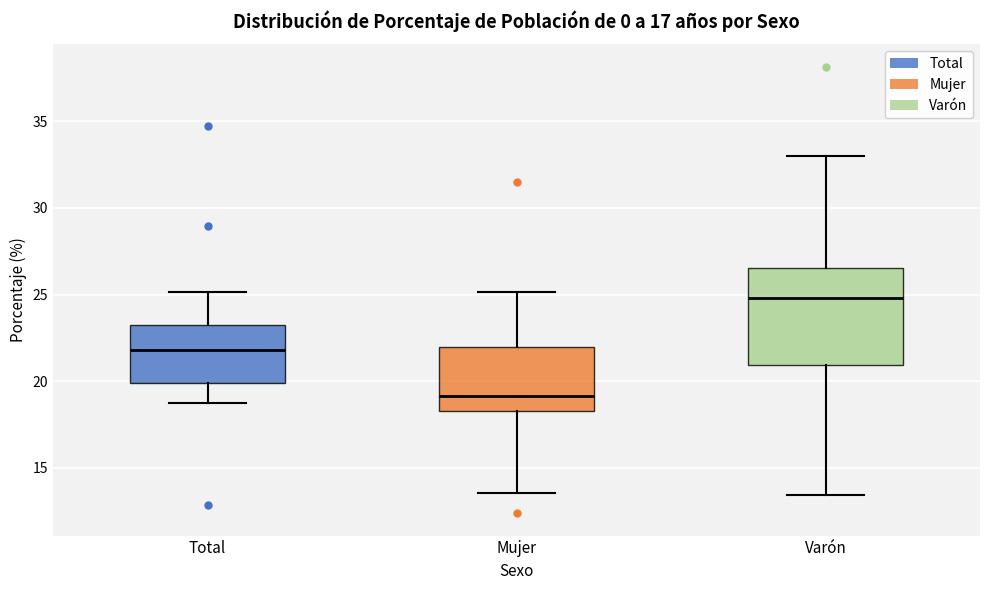

Which box has the highest median line?

Varón